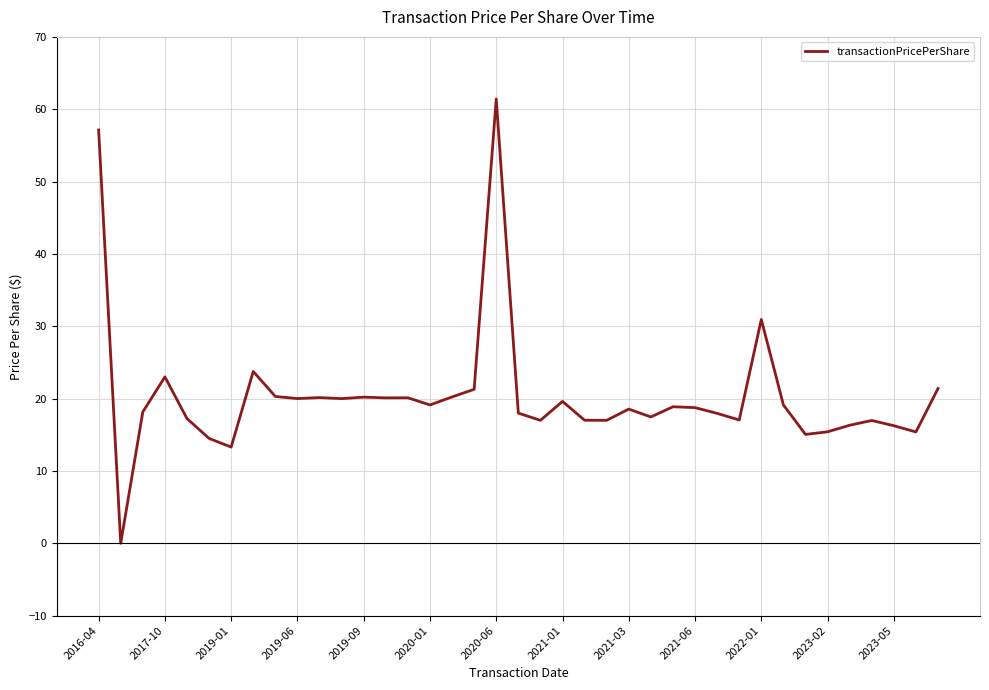

What is the difference between the maximum and minimum values?

61.4